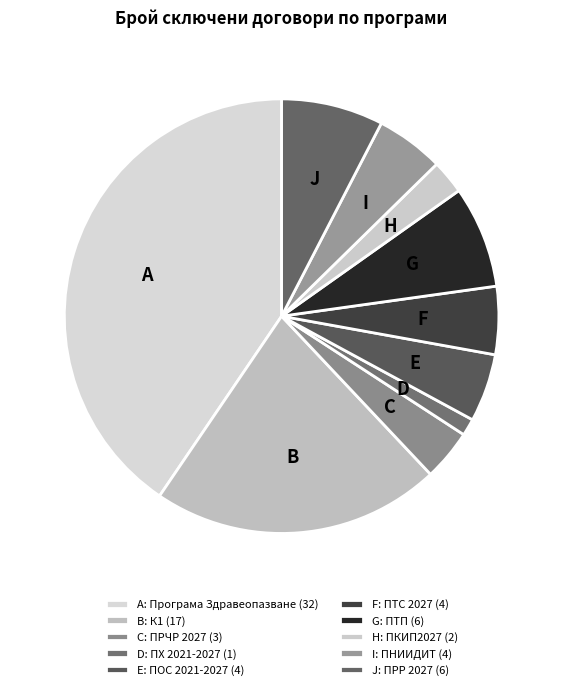

Is there any slice that represents more than half of the pie?

No